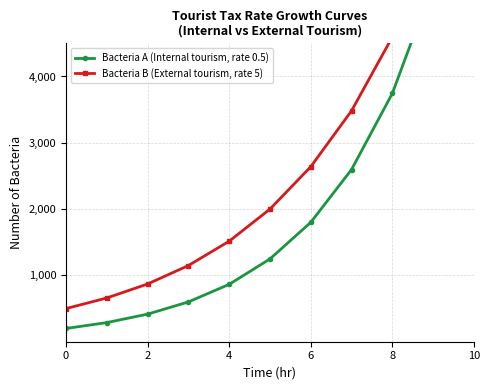

What is the difference between the highest and lowest values at 8?

650.4